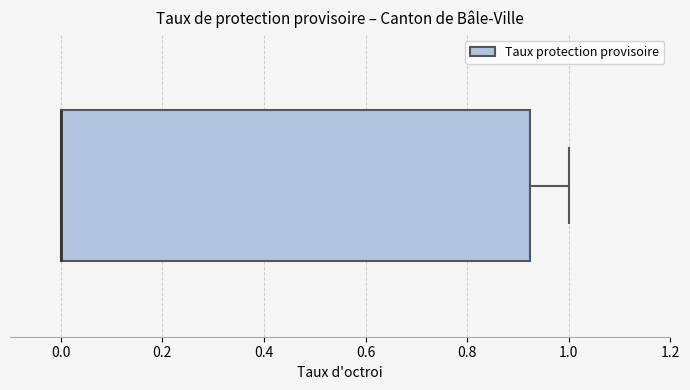

Where does the right whisker of the box end on the x-axis? The values are not printed on the chart, so give them approximately, as read against the axis.

1.00